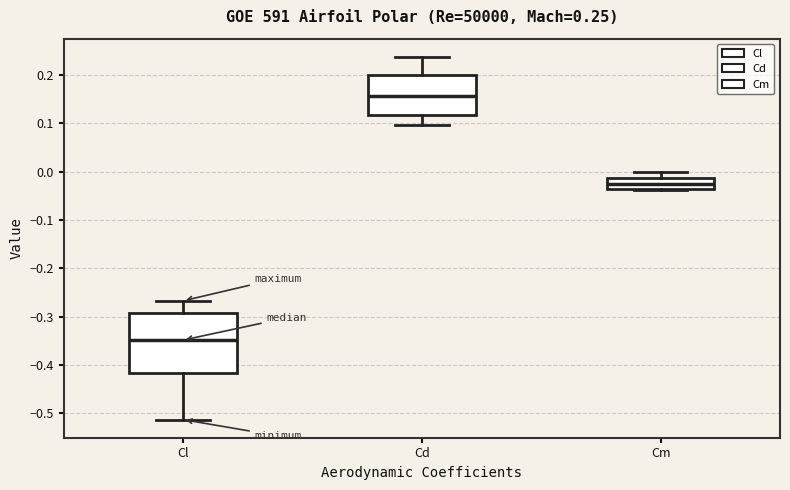

Comparing the boxes themselves (not the whiskers), which one is the tallest?

Cl